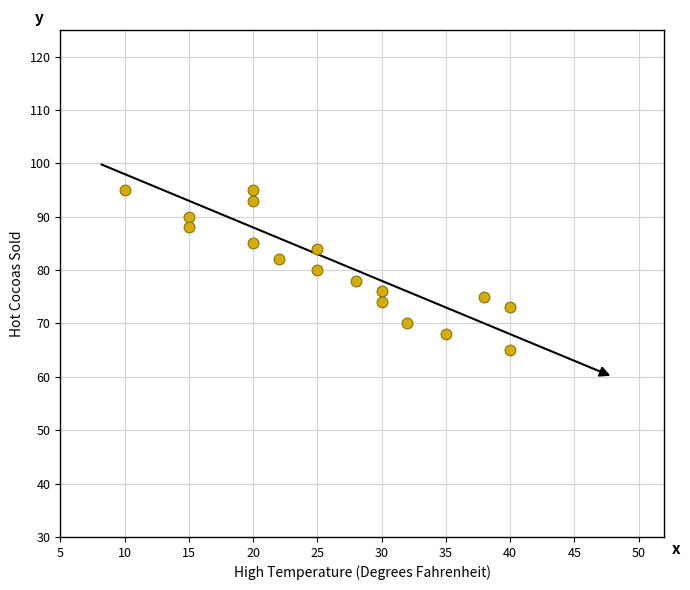

What is the range of Y values (max minus min)?

30